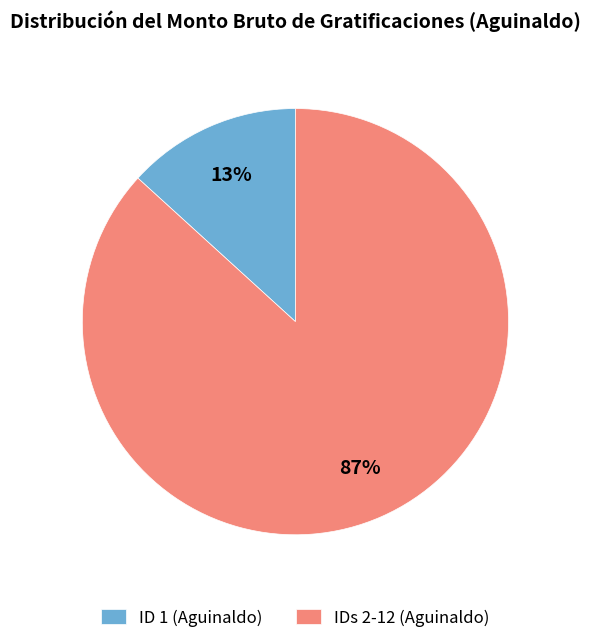

Is the sum of IDs 2-12 (Aguinaldo) and ID 1 (Aguinaldo) greater than half?

Yes